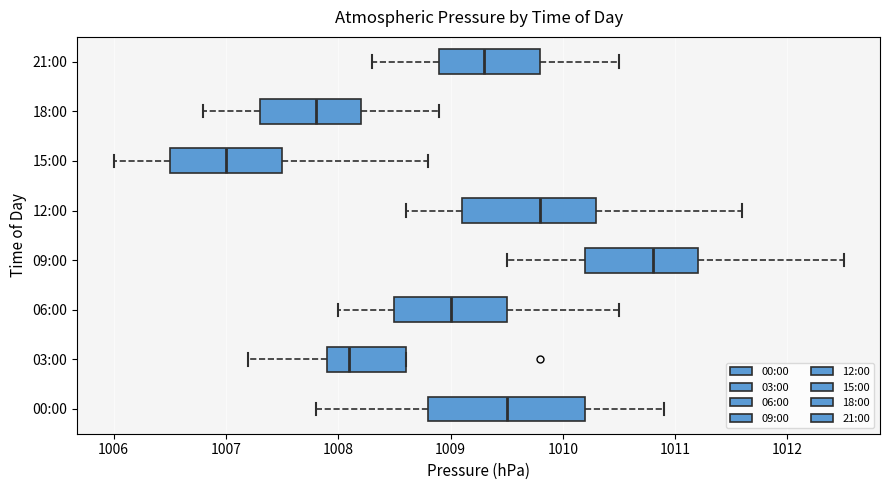

Where is the right edge of the box for 15:00 on the x-axis? The values are not printed on the chart, so give them approximately, as read against the axis.

1007.5